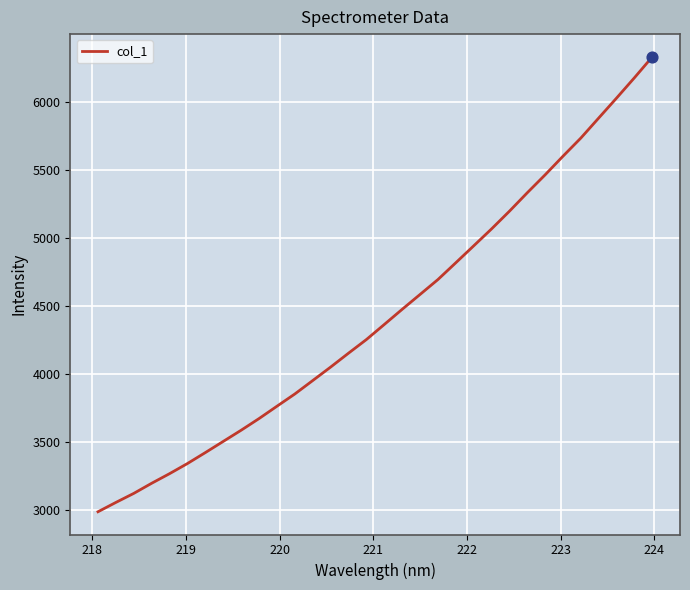

What is the minimum value shown in the chart?

2986.3